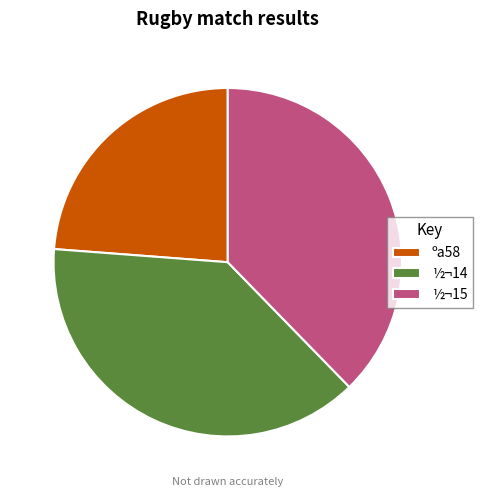

Does ½¬15 account for over 50% of the chart?

No